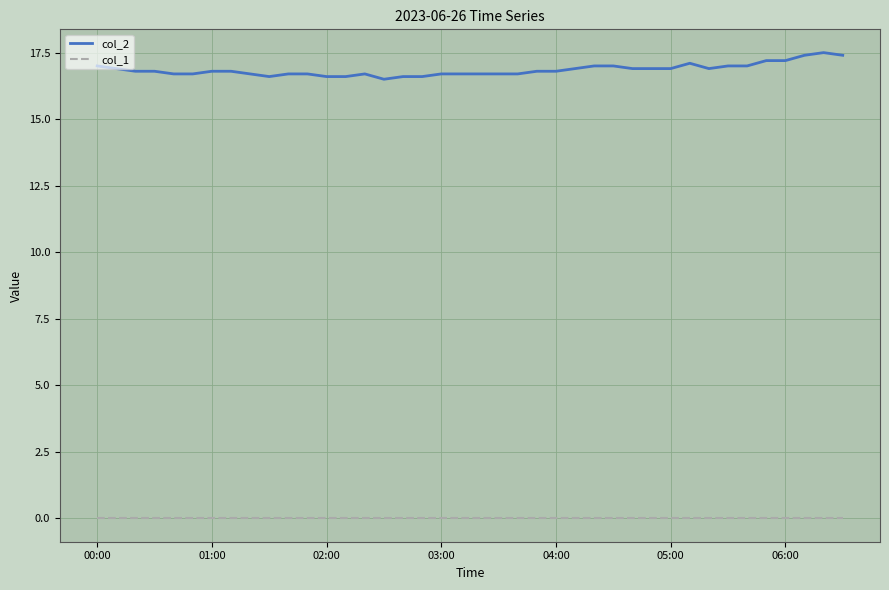

What is the greatest value displayed?

17.5